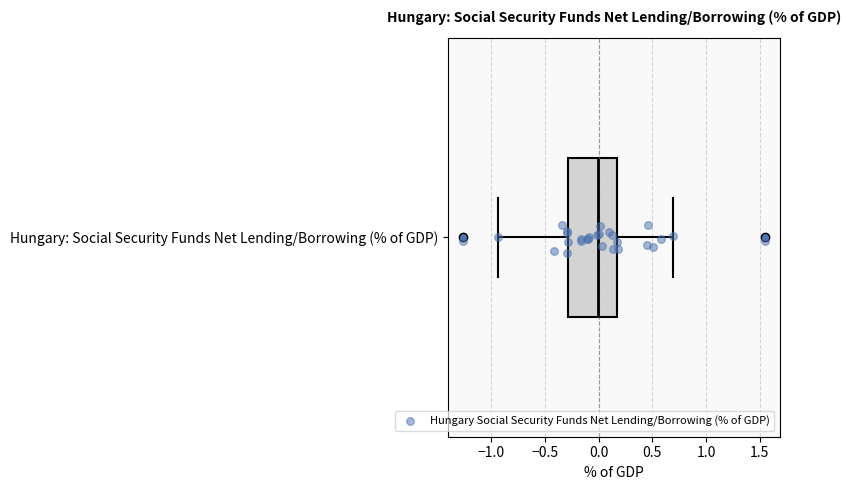

Transcribe this box plot: give where the median line is, the range the box spans, and where the two whiskers end, as read against the x-axis. The values are not printed on the chart, so give them approximately, as read against the axis.

median 0.00, box -0.30 to 0.15, whiskers -0.95 to 0.70